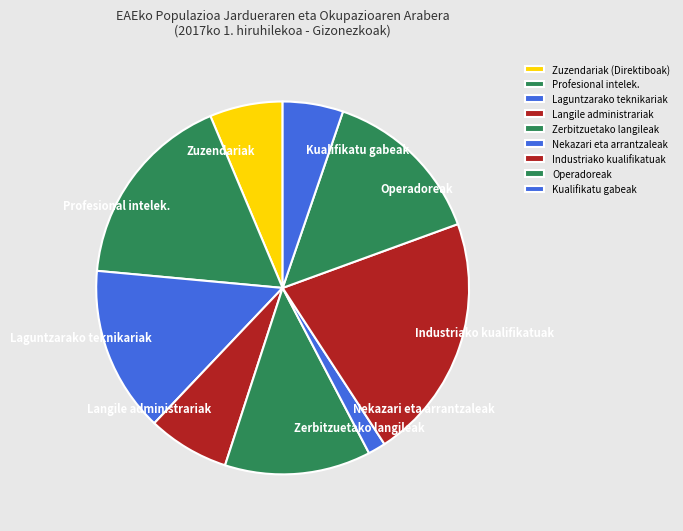

Count the number of slices in the pie.

9